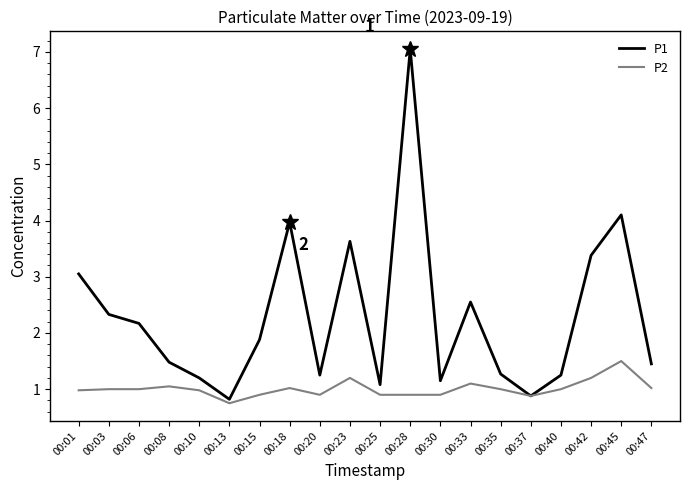

What is the average value of the P2 series?

1.0